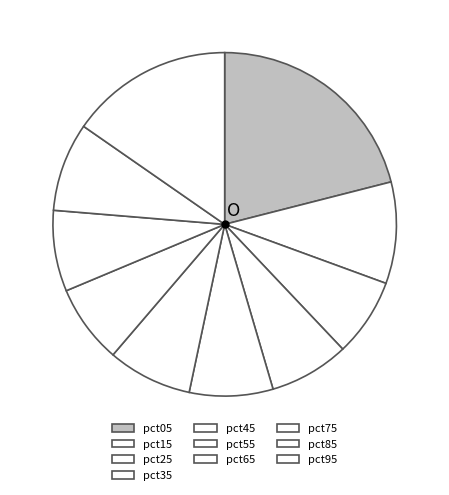

What is the change in value from pct35 to pct95?

+0.6